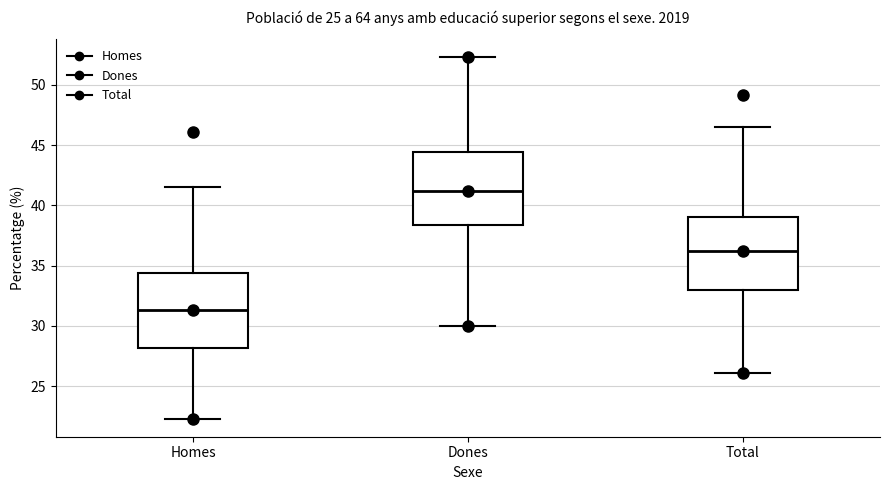

Reading left to right, transcribe this box plot: for each box, give where its median line is, the range the box spans, and where its two whiskers end, as read against the y-axis. The values are not printed on the chart, so give them approximately, as read against the axis.

Homes: median 31.5, box 28.0 to 34.5, whiskers 22.5 to 41.5
Dones: median 41.0, box 38.5 to 44.5, whiskers 30.0 to 52.5
Total: median 36.0, box 33.0 to 39.0, whiskers 26.0 to 46.5